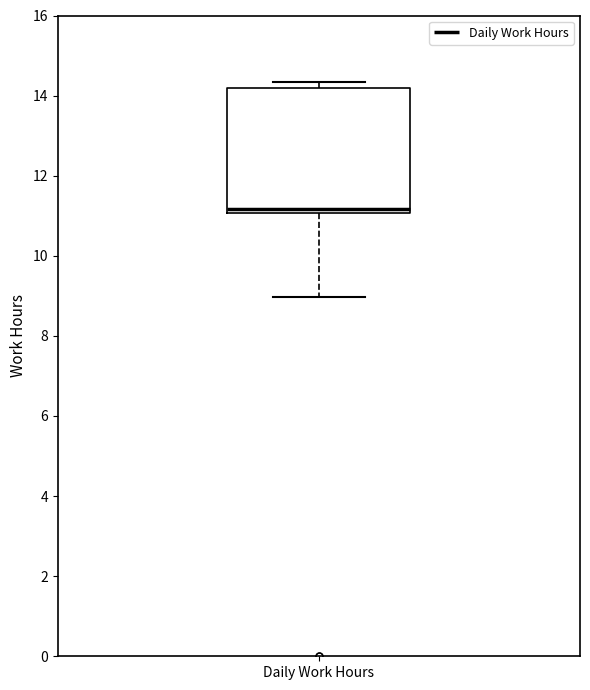

Transcribe this box plot: give where the median line is, the range the box spans, and where the two whiskers end, as read against the y-axis. The values are not printed on the chart, so give them approximately, as read against the axis.

median 11.2, box 11.0 to 14.2, whiskers 9.0 to 14.4